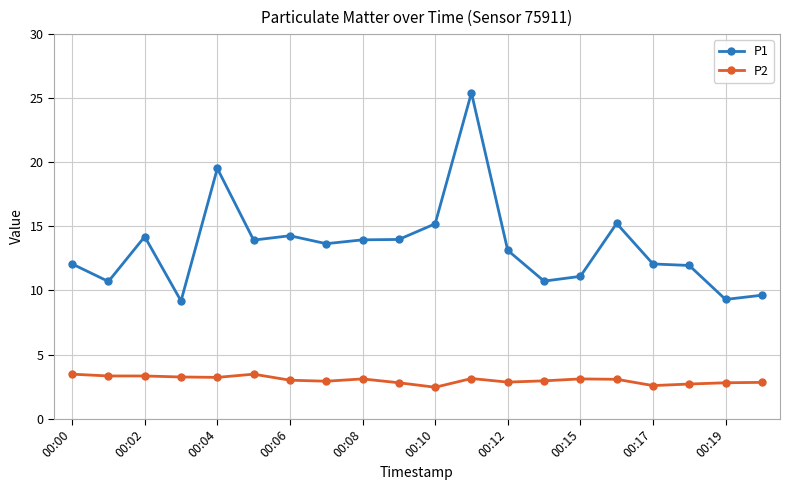

List the series in order of their overall mean, highest first.

P1, P2